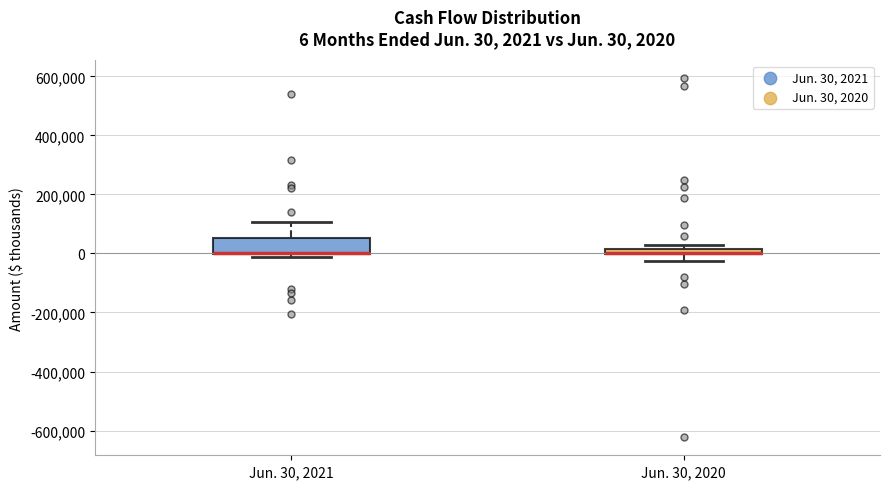

Comparing the boxes themselves (not the whiskers), which one is the tallest?

Jun. 30, 2021